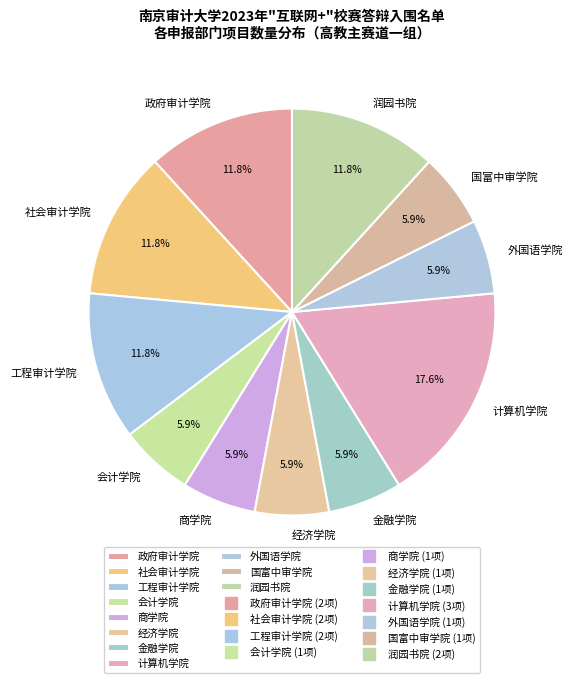

Which slice is the largest?

计算机学院